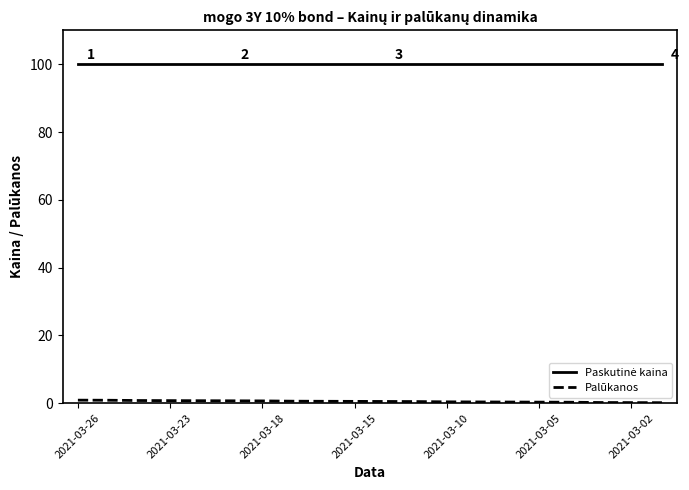

What is the maximum value shown in the chart?

100.1